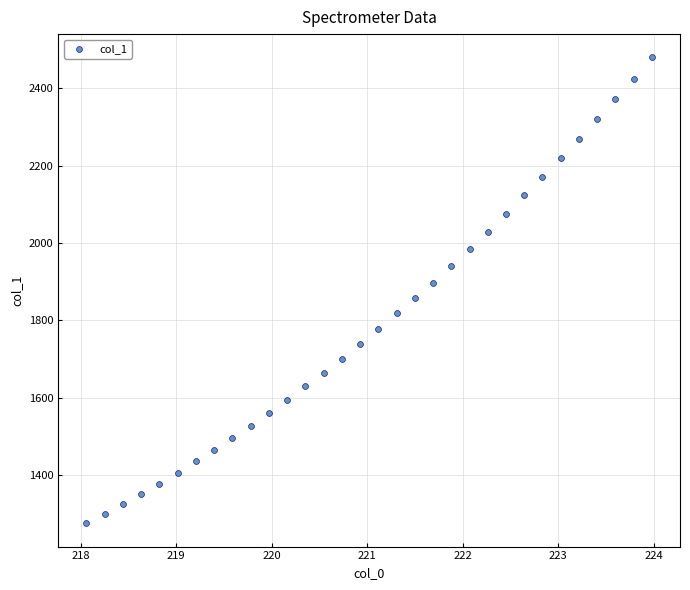

What is the range of X values (max minus min)?

5.9